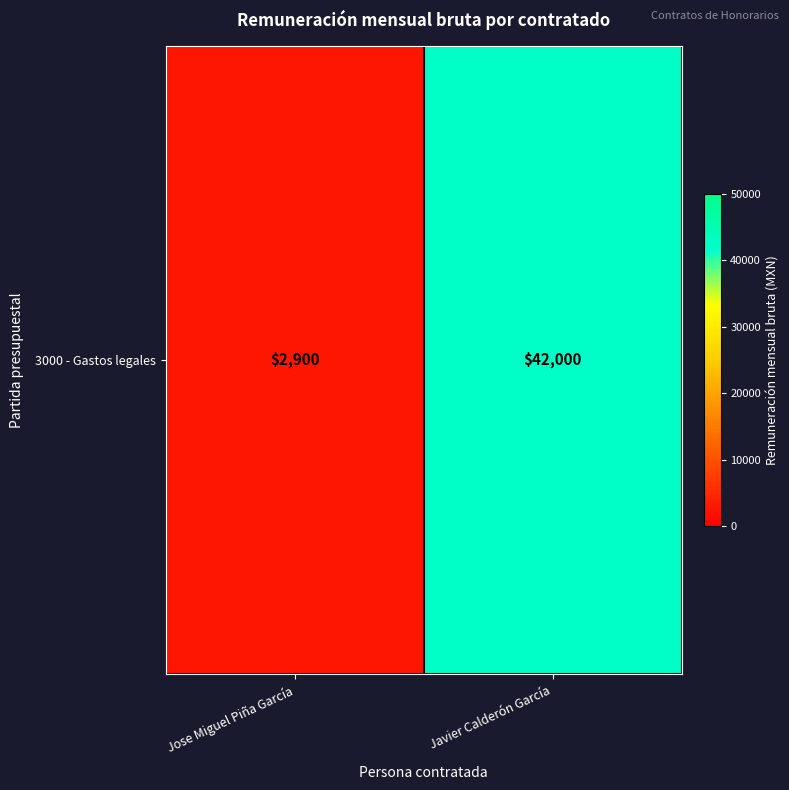

What is the ratio of the value at Jose Miguel Piña García to the value at Javier Calderón García?

0.1